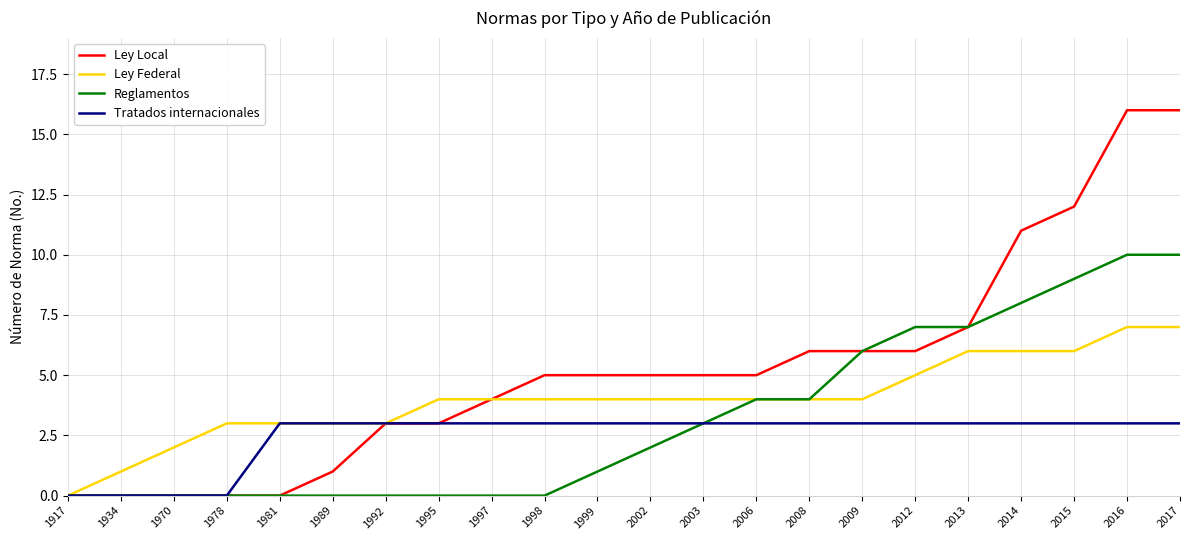

What is the difference between the highest and lowest values at 2008?

3